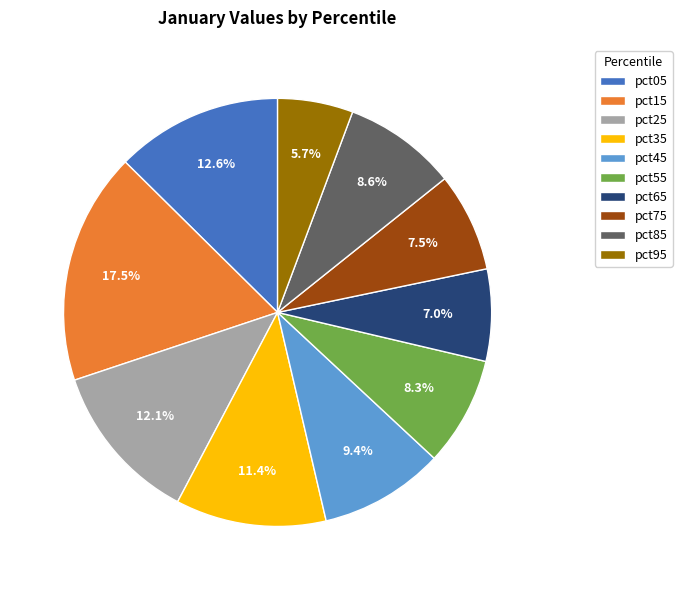

To the nearest percent, what percentage of the pie is pct95?

6%